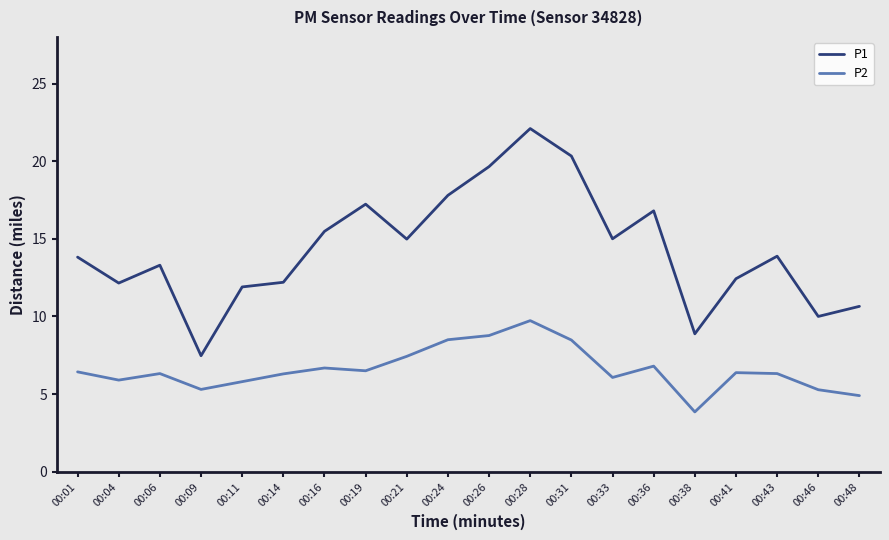

At which label does P1 reach its peak?

00:28